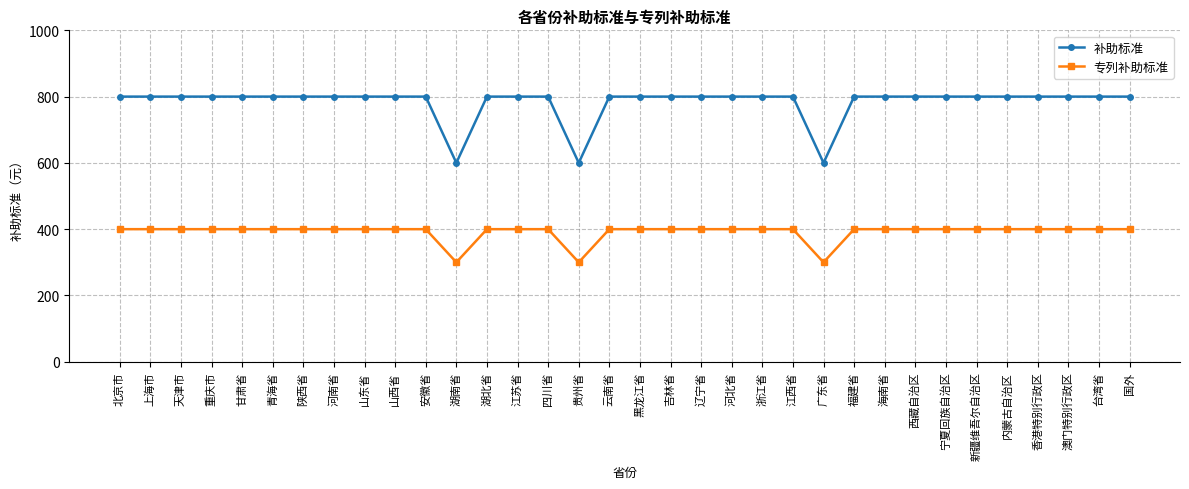

What is the average value of the 补助标准 series?

782